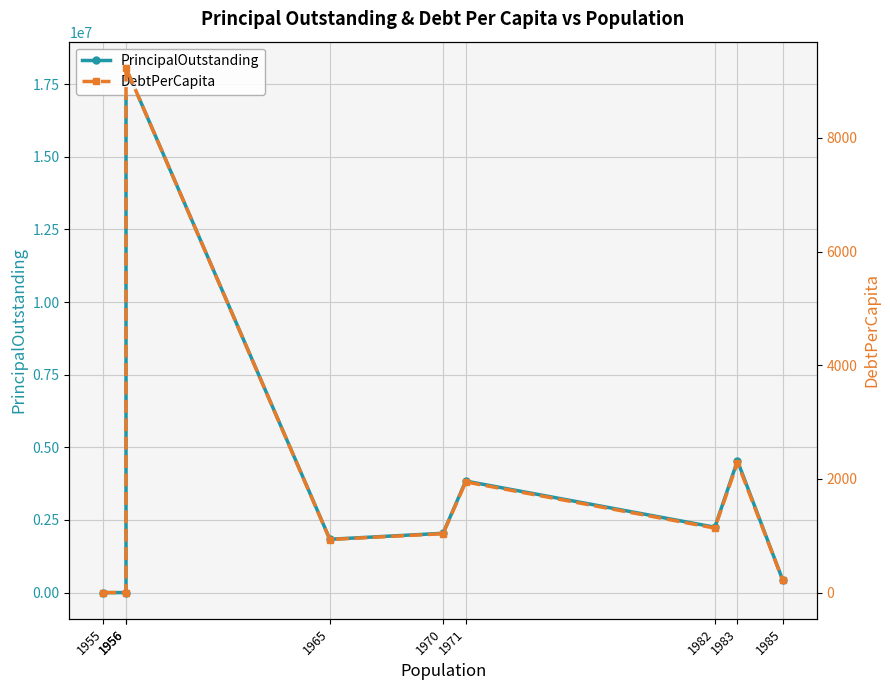

How many lines are shown in the chart?

2